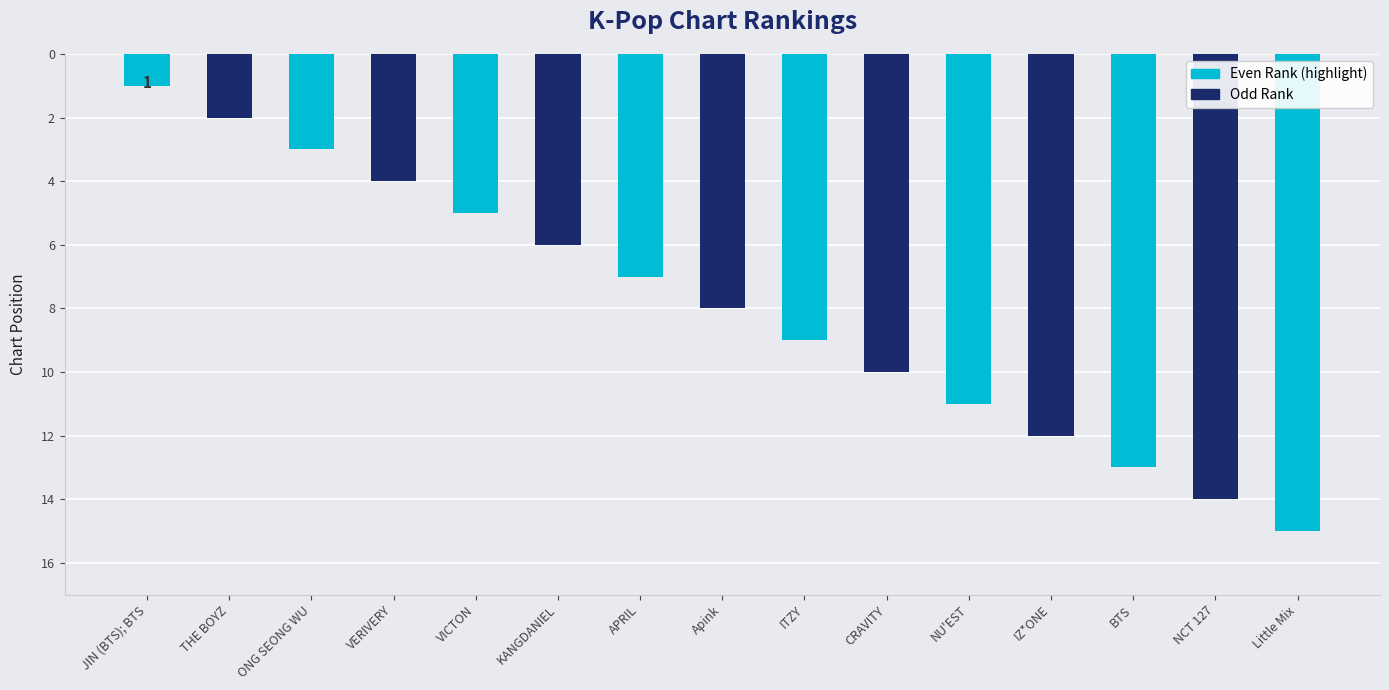

What position from the right is Apink?

8